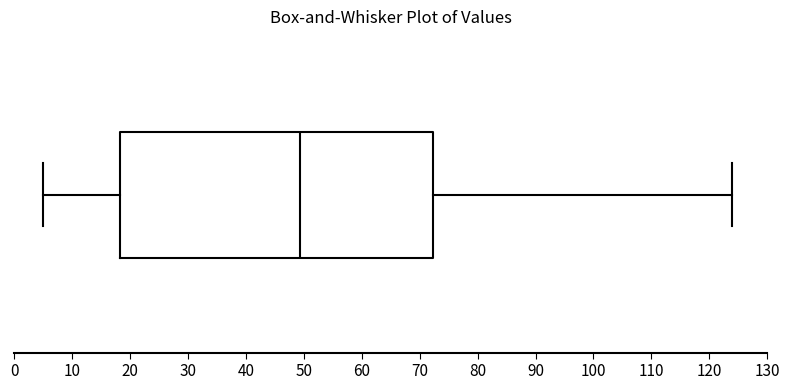

Read this box plot against the x-axis: the position of the median line, the range covered by the box, and the ends of both whiskers. The values are not printed on the chart, so give them approximately, as read against the axis.

median 49, box 18 to 72, whiskers 5 to 124